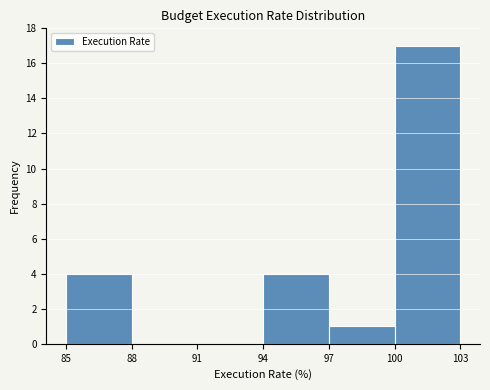

Which range on the x-axis has the tallest bar?

100 to 103